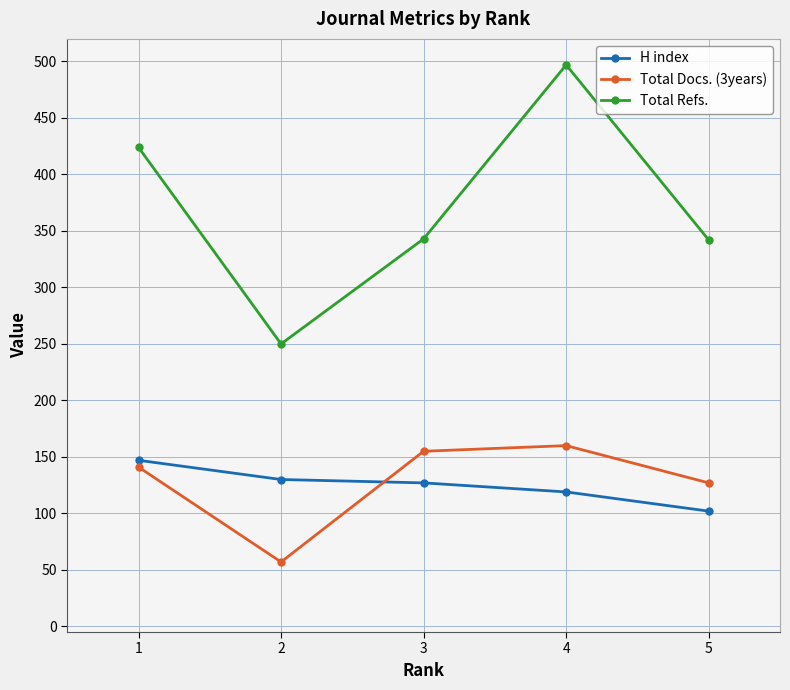

How many lines are shown in the chart?

3